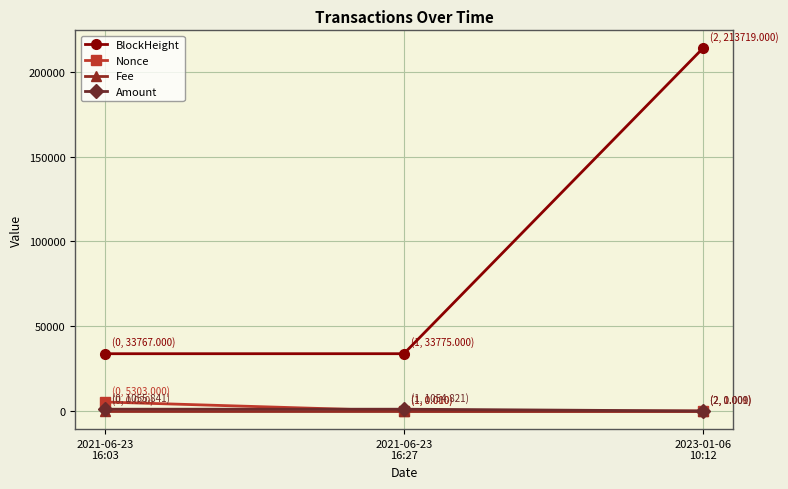

The value of BlockHeight at 2023-01-06
10:12 is 82220.1. True or false?

False